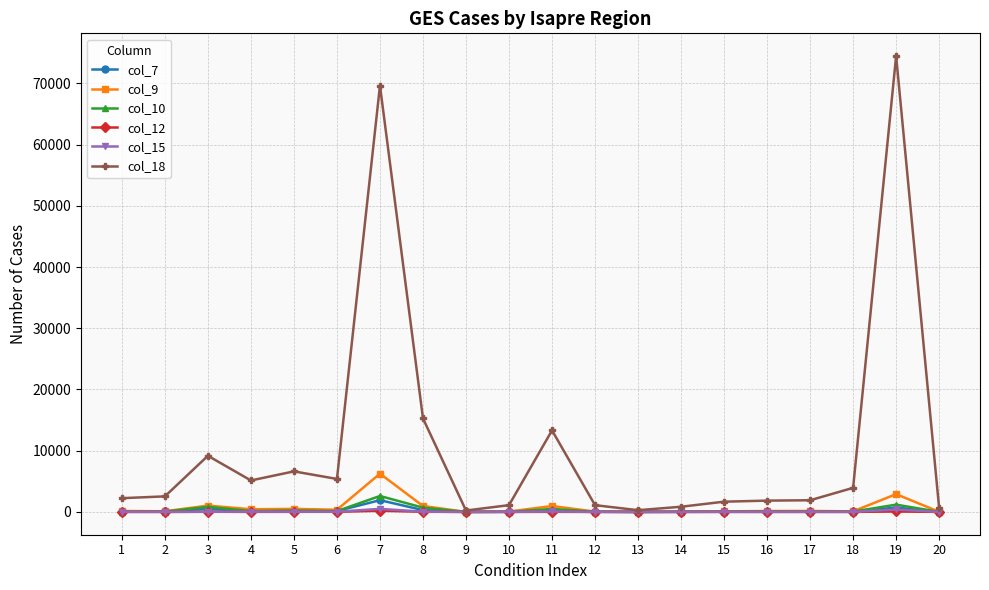

At how many categories does at least one series exceed 41975?

2